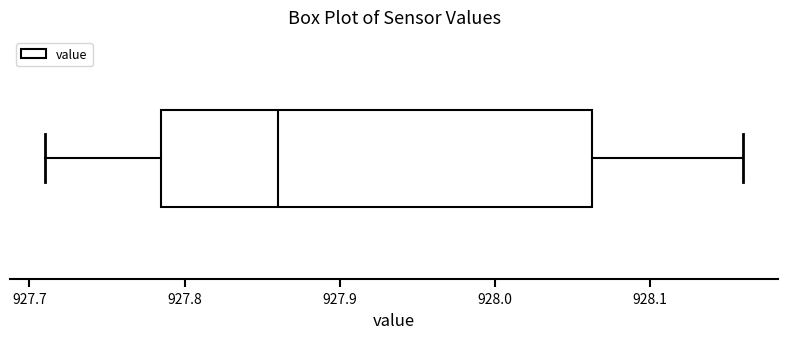

Transcribe this box plot: give where the median line is, the range the box spans, and where the two whiskers end, as read against the x-axis. The values are not printed on the chart, so give them approximately, as read against the axis.

median 927.86, box 927.79 to 928.06, whiskers 927.71 to 928.16